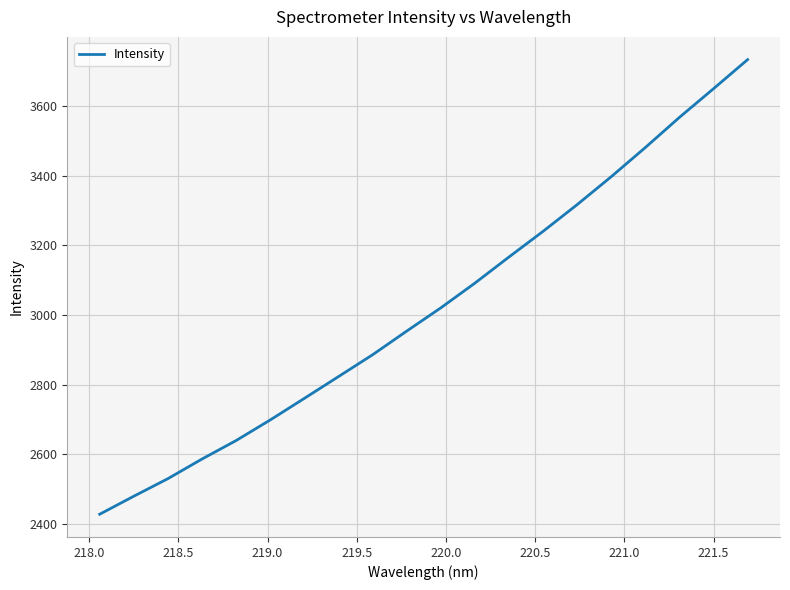

How many distinct data groups are displayed?

1